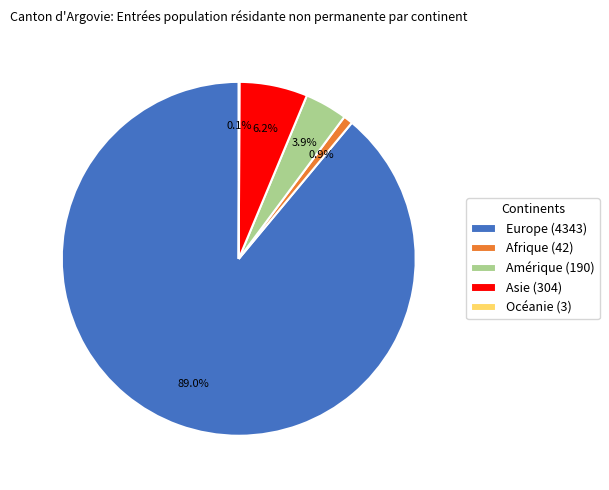

What is the ratio of the value at Asie (304) to the value at Amérique (190)?

1.6